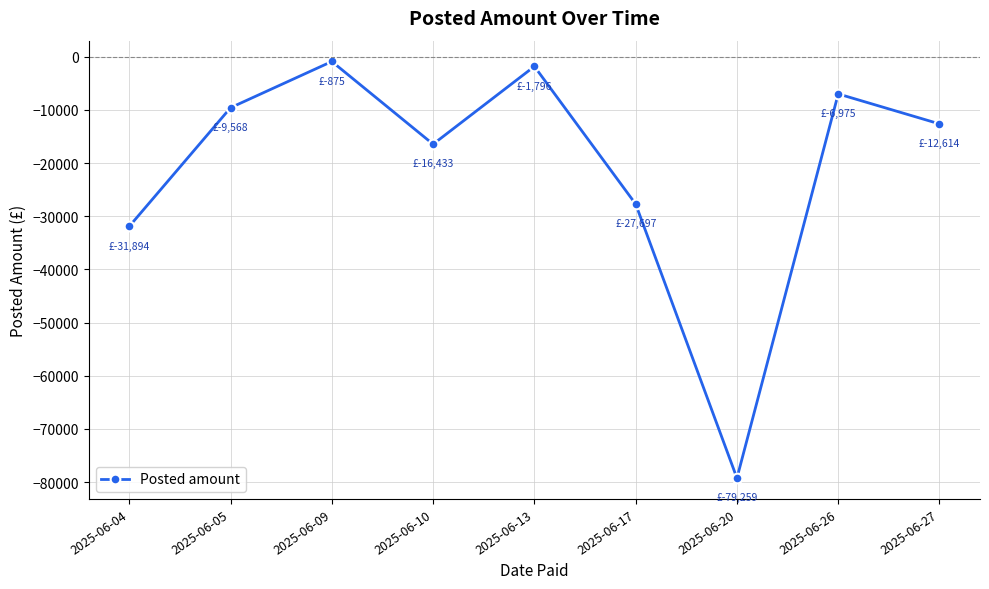

How many lines are shown in the chart?

1